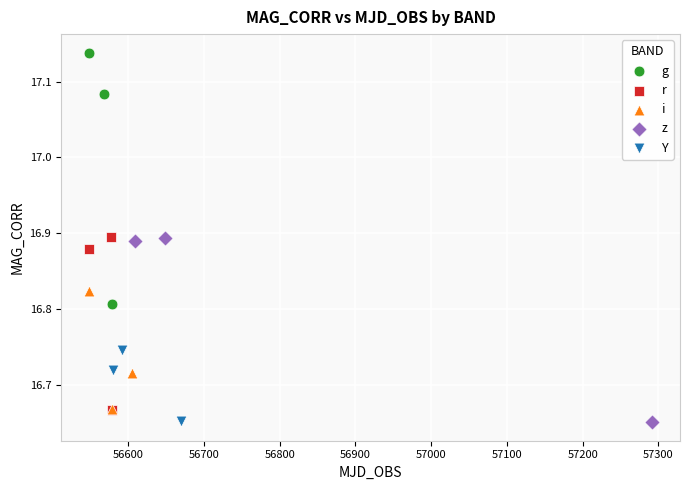

What are all the series names shown in the legend?

g, r, i, z, Y